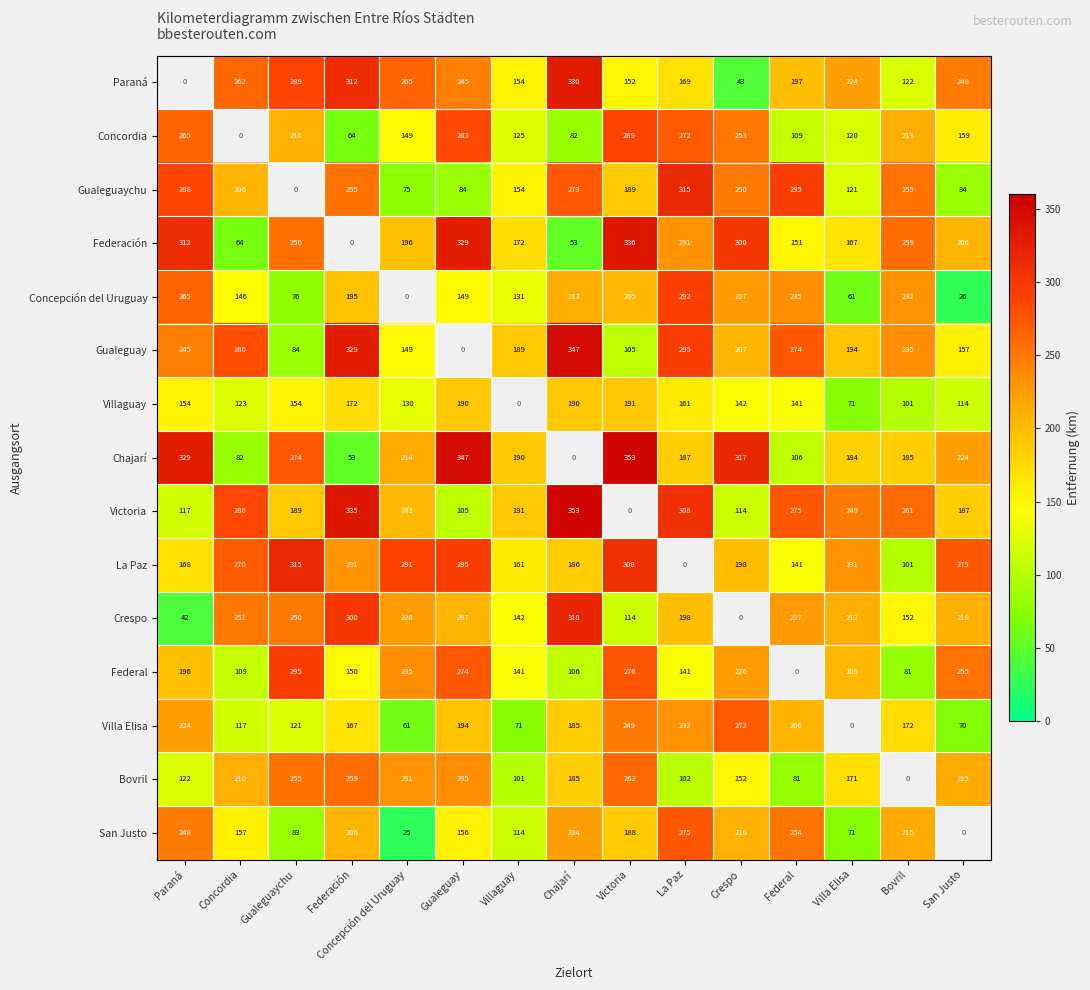

What is the maximum value shown in the chart?

353.0